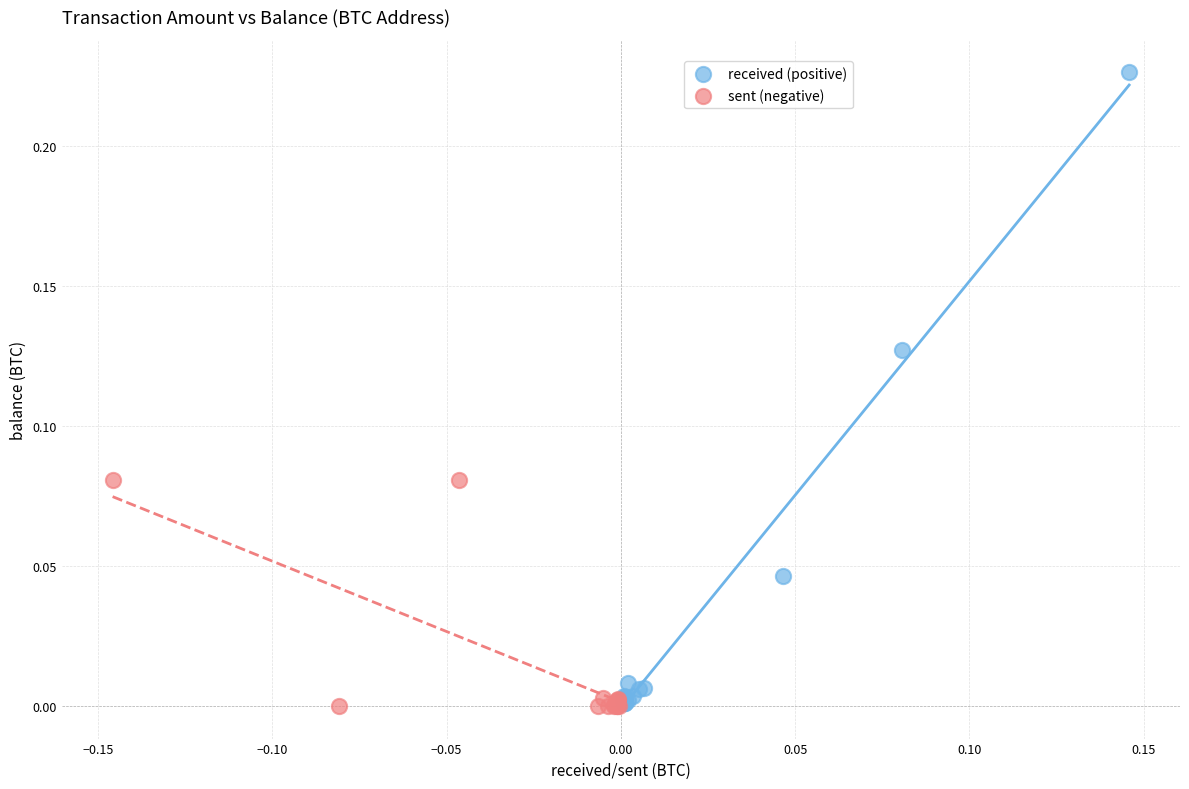

Which series has the largest Y range (max minus min)?

received (positive)